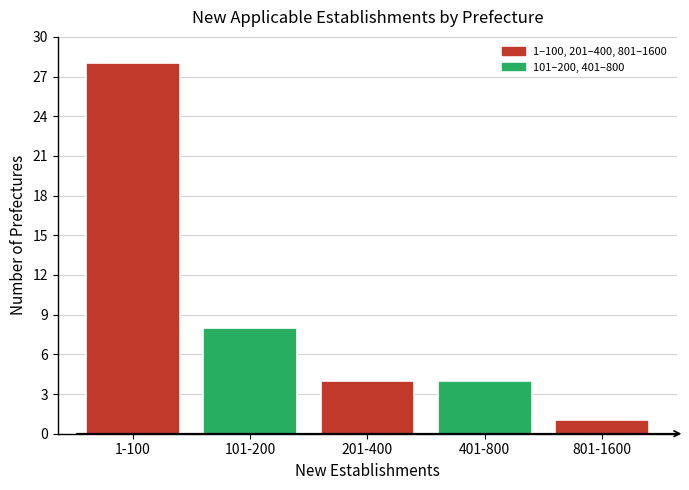

Reading left to right, extract all data points from this chart.

1-100=28	101-200=8	201-400=4	401-800=4	801-1600=1